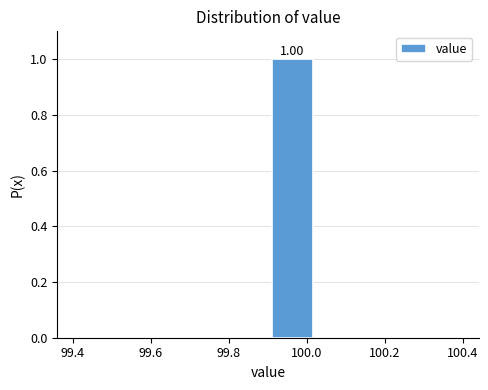

Over which range of the x-axis is the bar tallest?

99.900 to 100.025